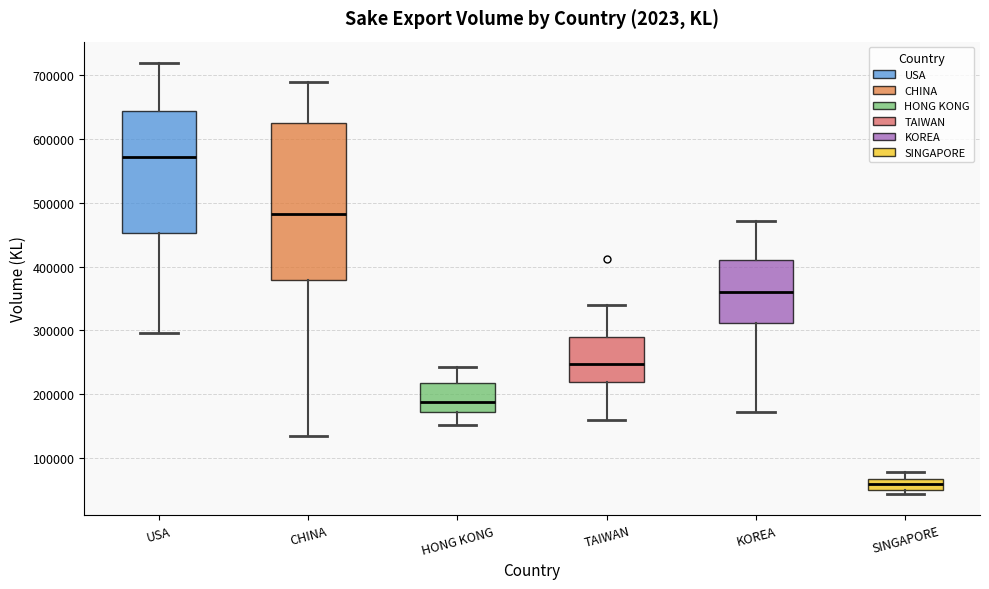

Reading left to right, transcribe this box plot: for each box, give where its median line is, the range the box spans, and where its two whiskers end, as read against the y-axis. The values are not printed on the chart, so give them approximately, as read against the axis.

USA: median 570000, box 450000 to 640000, whiskers 300000 to 720000
CHINA: median 480000, box 380000 to 630000, whiskers 130000 to 690000
HONG KONG: median 190000, box 170000 to 220000, whiskers 150000 to 240000
TAIWAN: median 250000, box 220000 to 290000, whiskers 160000 to 340000
KOREA: median 360000, box 310000 to 410000, whiskers 170000 to 470000
SINGAPORE: median 60000, box 50000 to 70000, whiskers 40000 to 80000